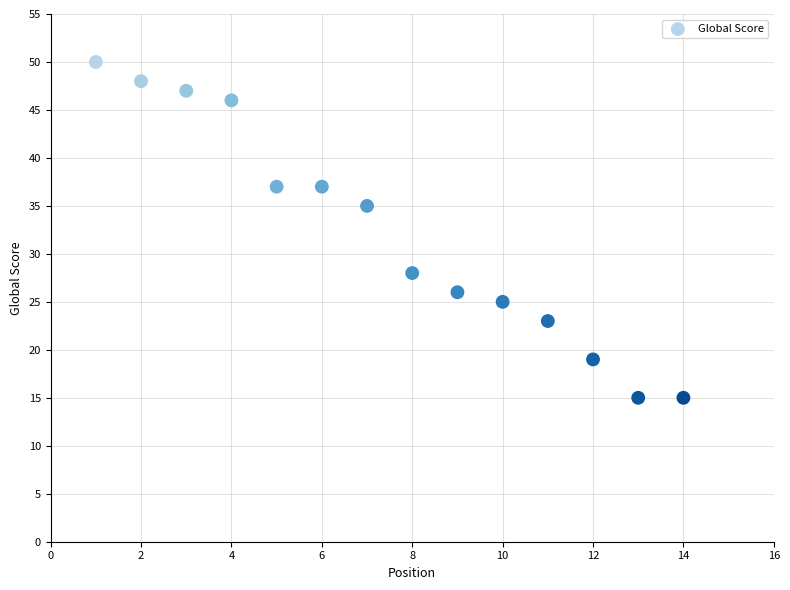

What is the range of Y values (max minus min)?

35